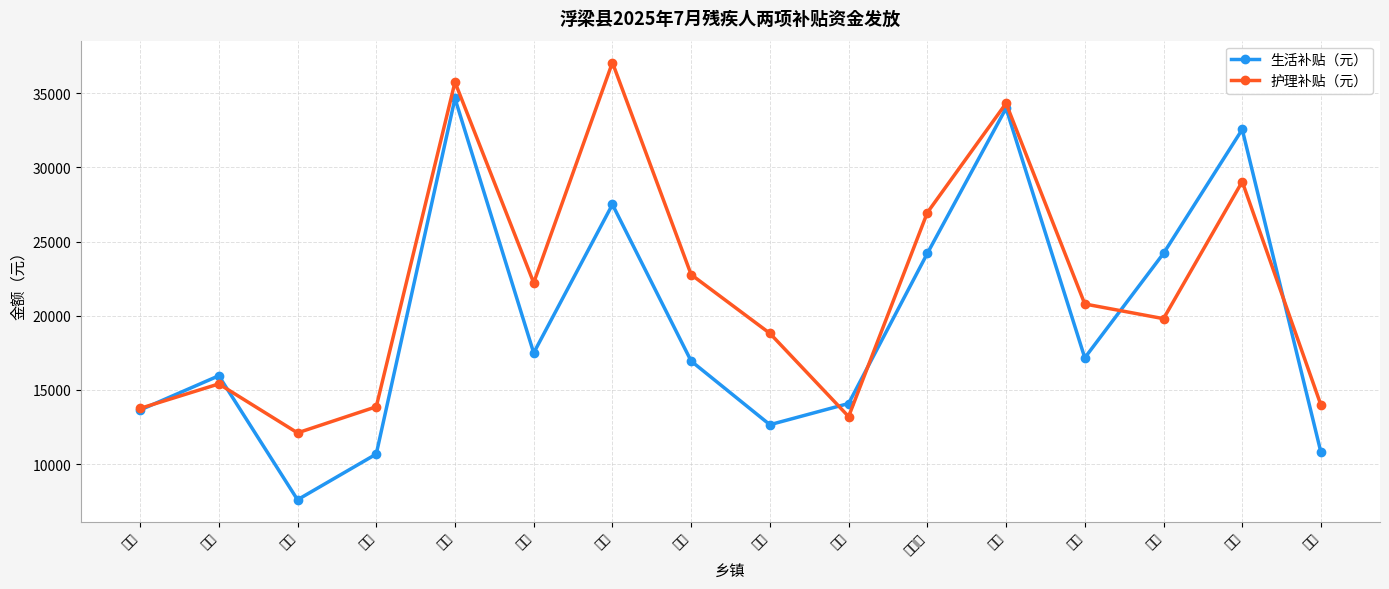

Where is 护理补贴（元） nearest to the value 24585?

浮梁